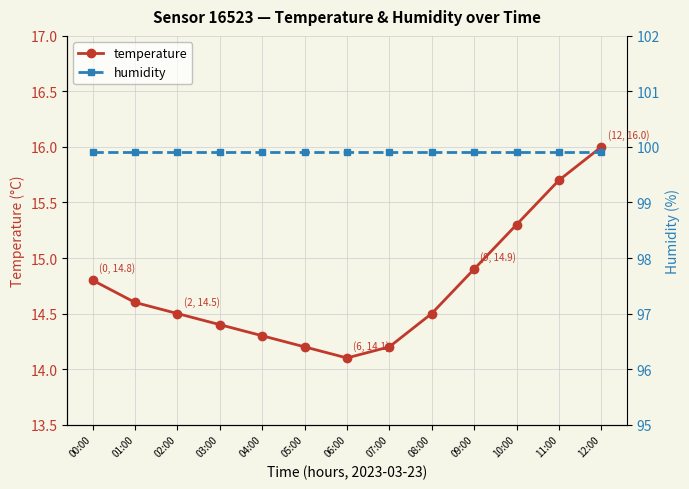

Reading left to right, list all the values displayed in this chart.

temperature: 00:00=14.8	01:00=14.6	02:00=14.5	03:00=14.4	04:00=14.3	05:00=14.2	06:00=14.1	07:00=14.2	08:00=14.5	09:00=14.9	10:00=15.3	11:00=15.7	12:00=16.0
humidity: 00:00=99.9	01:00=99.9	02:00=99.9	03:00=99.9	04:00=99.9	05:00=99.9	06:00=99.9	07:00=99.9	08:00=99.9	09:00=99.9	10:00=99.9	11:00=99.9	12:00=99.9